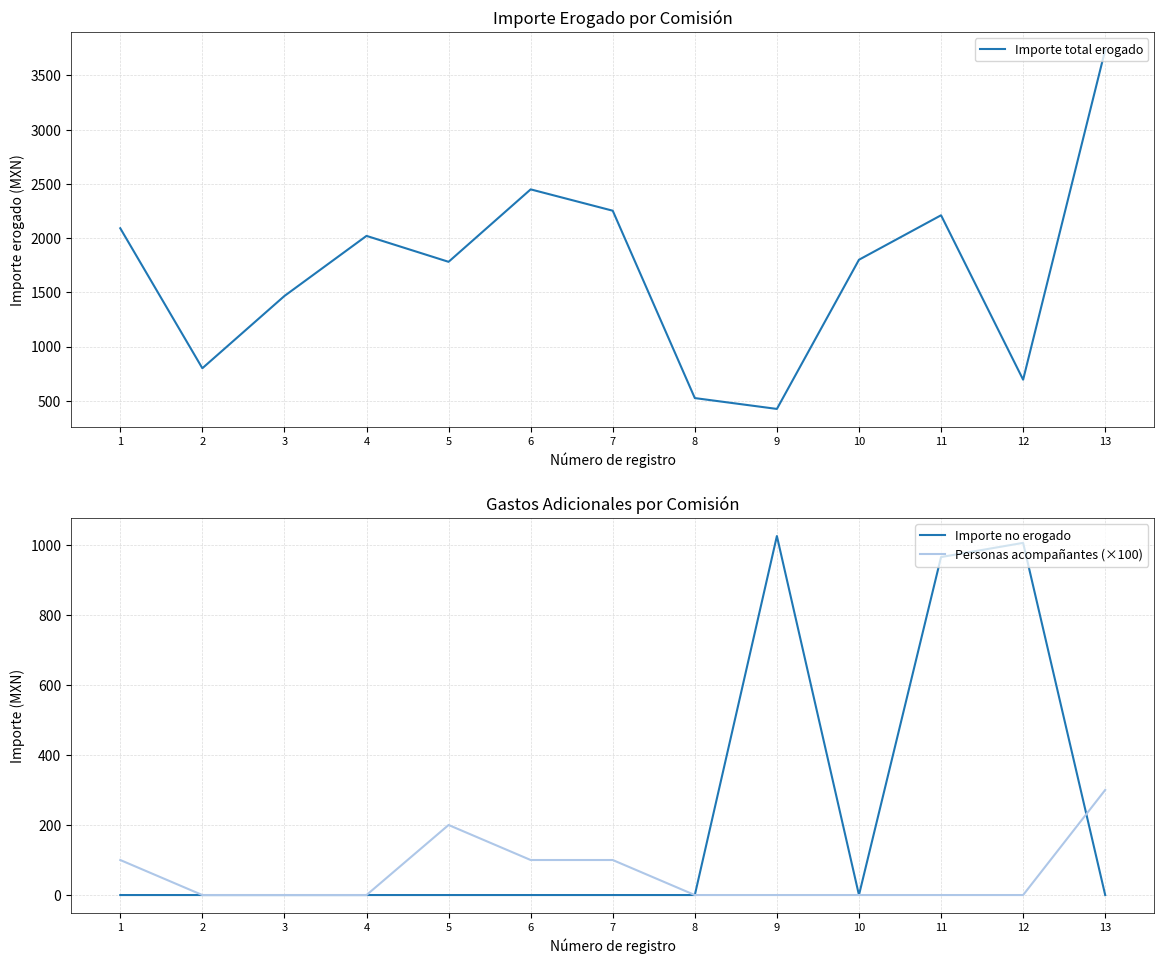

At which label does Personas acompañantes (×100) reach its peak?

13